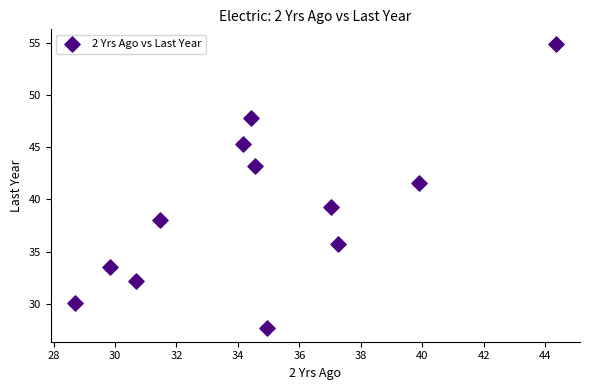

What is the range of X values (max minus min)?

15.7